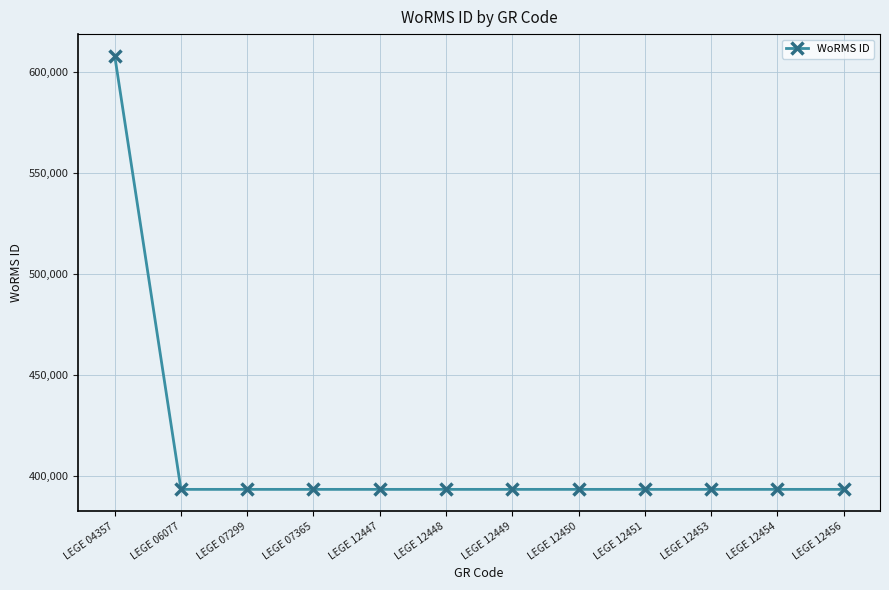

What is the smallest value displayed?

393172